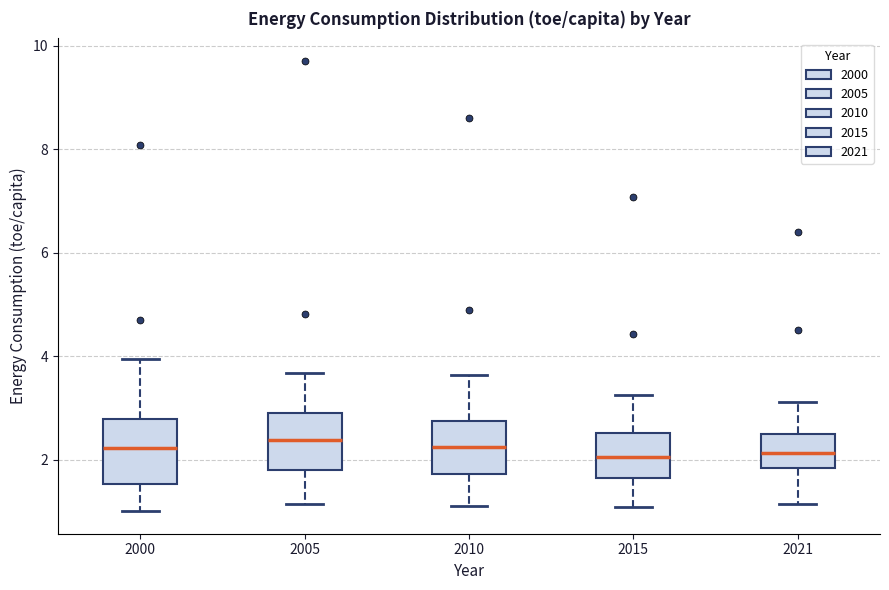

Reading left to right, read every box against the y-axis: the position of its median line, the range the box covers, and the ends of its whiskers. The values are not printed on the chart, so give them approximately, as read against the axis.

2000: median 2.2, box 1.6 to 2.8, whiskers 1.0 to 4.0
2005: median 2.4, box 1.8 to 3.0, whiskers 1.2 to 3.6
2010: median 2.2, box 1.8 to 2.8, whiskers 1.2 to 3.6
2015: median 2.0, box 1.6 to 2.6, whiskers 1.0 to 3.2
2021: median 2.2, box 1.8 to 2.6, whiskers 1.2 to 3.2